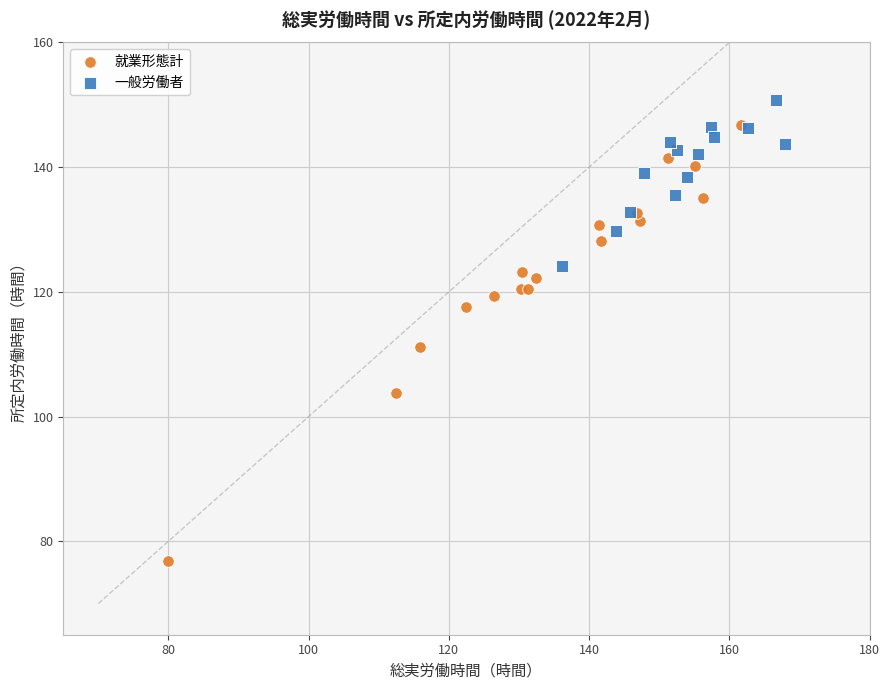

Which series reaches the maximum Y coordinate?

一般労働者